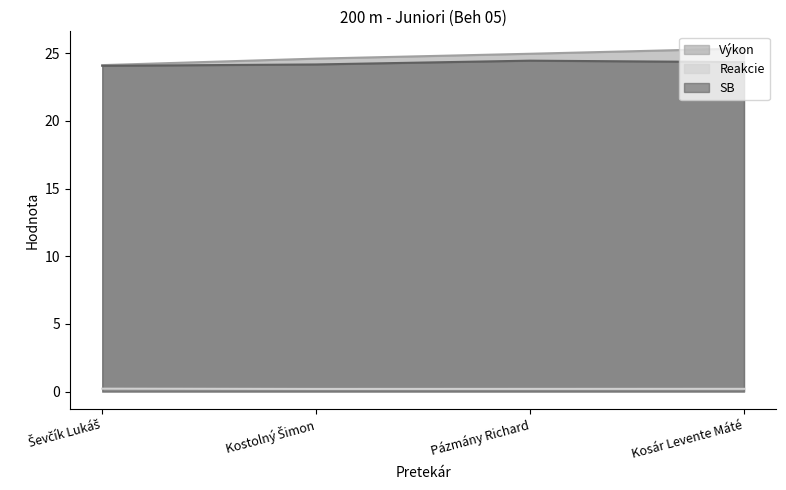

How many lines are shown in the chart?

3